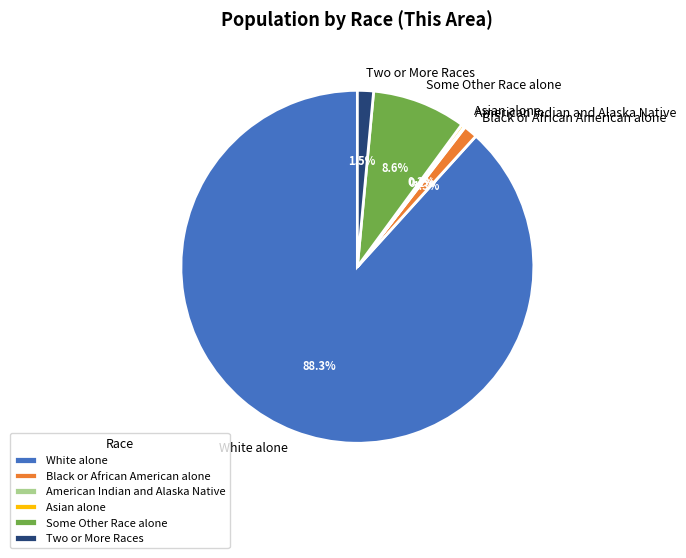

To the nearest percent, what is the average slice percentage?

17%